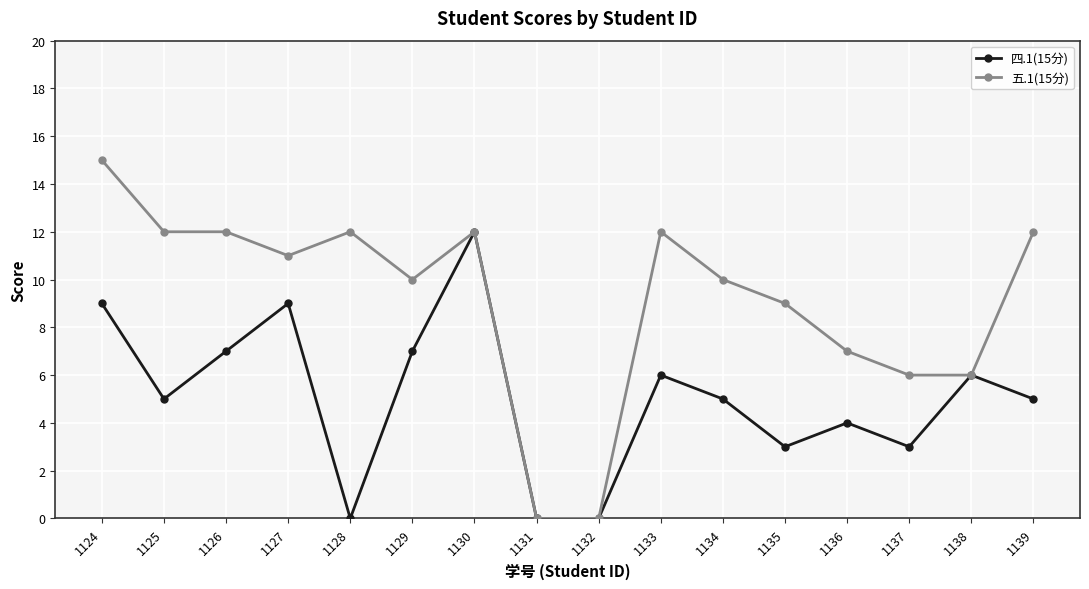

What is the value of the 五.1(15分) point at the 13th from the left?

7